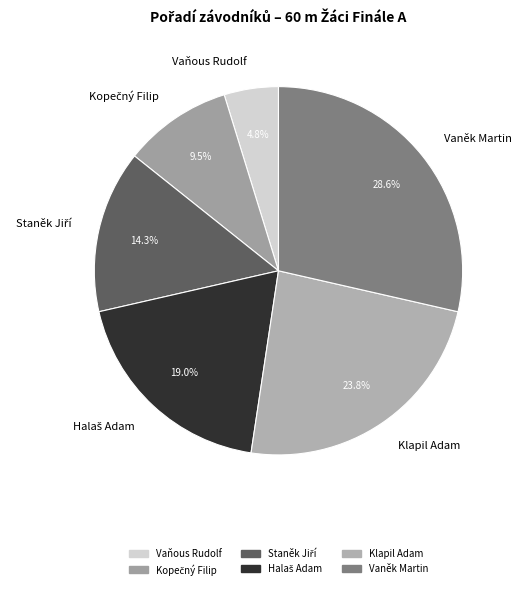

What is the smallest slice in the pie chart?

Vaňous Rudolf